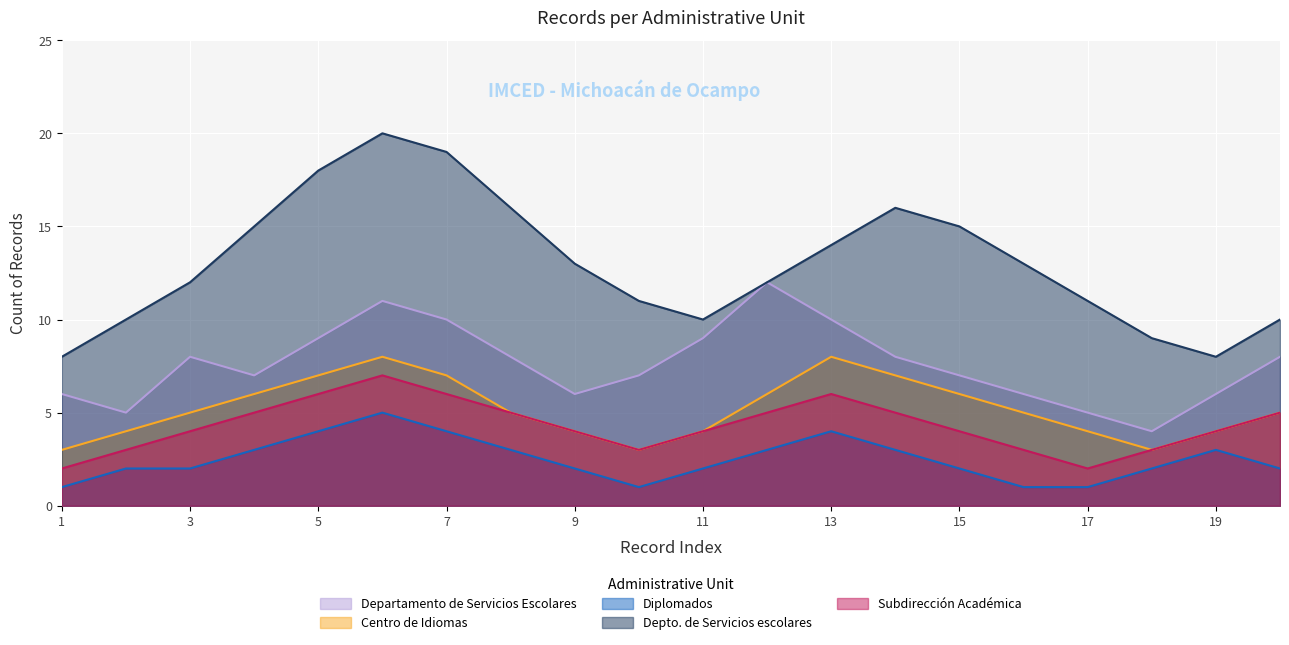

What is the smallest value displayed?

1